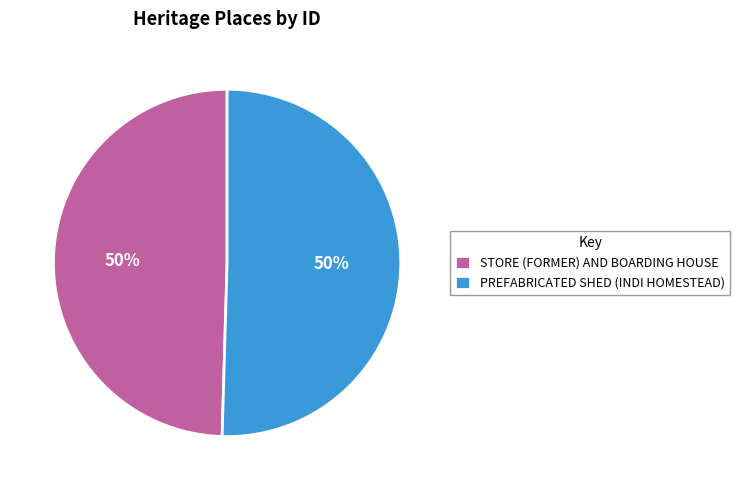

How many segments does this pie chart have?

2